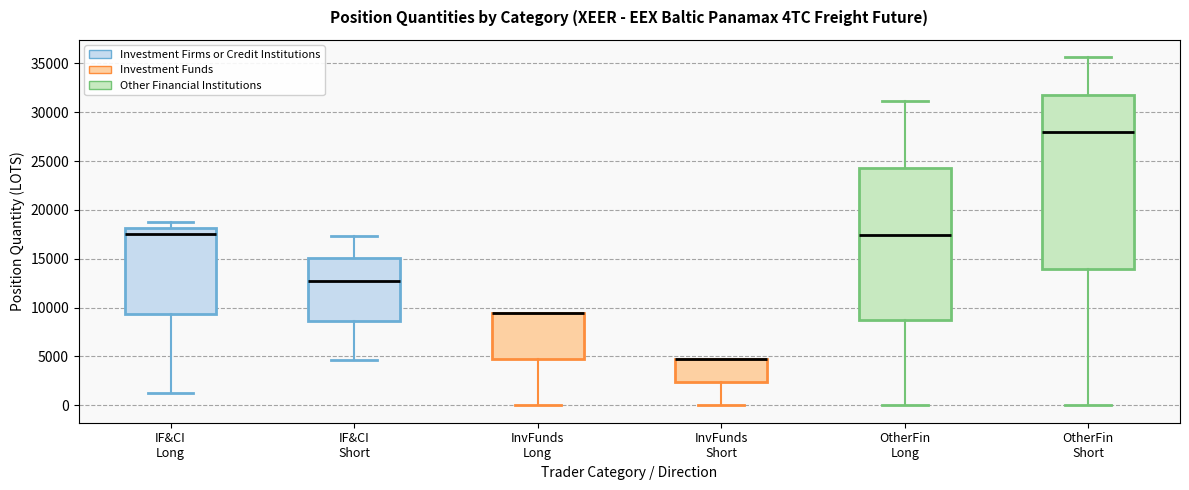

Which box is the tallest, from its lower edge to its upper edge?

OtherFin Short